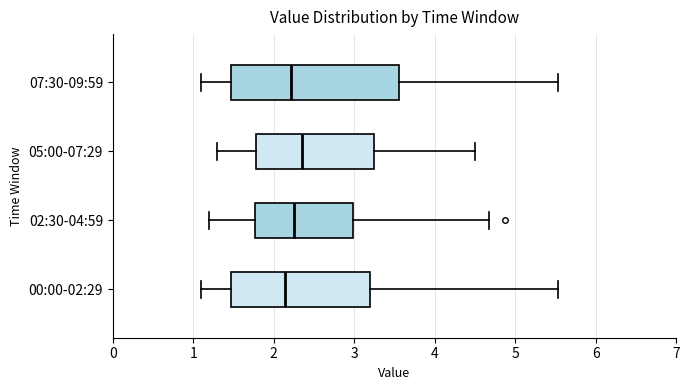

Reading bottom to top, read every box against the x-axis: the position of its median line, the range the box covers, and the ends of its whiskers. The values are not printed on the chart, so give them approximately, as read against the axis.

00:00-02:29: median 2.1, box 1.5 to 3.2, whiskers 1.1 to 5.5
02:30-04:59: median 2.3, box 1.8 to 3.0, whiskers 1.2 to 4.7
05:00-07:29: median 2.4, box 1.8 to 3.3, whiskers 1.3 to 4.5
07:30-09:59: median 2.2, box 1.5 to 3.6, whiskers 1.1 to 5.5